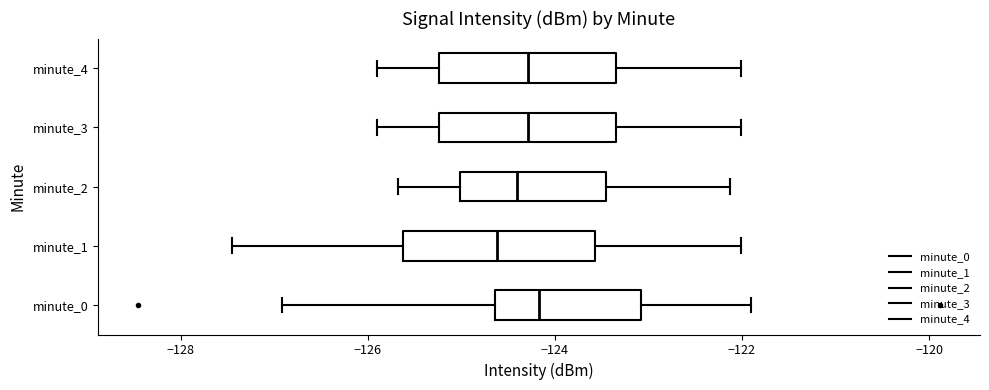

Reading bottom to top, transcribe this box plot: for each box, give where its median line is, the range the box spans, and where its two whiskers end, as read against the x-axis. The values are not printed on the chart, so give them approximately, as read against the axis.

minute_0: median -124.2, box -124.6 to -123.0, whiskers -127.0 to -122.0
minute_1: median -124.6, box -125.6 to -123.6, whiskers -127.4 to -122.0
minute_2: median -124.4, box -125.0 to -123.4, whiskers -125.6 to -122.2
minute_3: median -124.2, box -125.2 to -123.4, whiskers -126.0 to -122.0
minute_4: median -124.2, box -125.2 to -123.4, whiskers -126.0 to -122.0